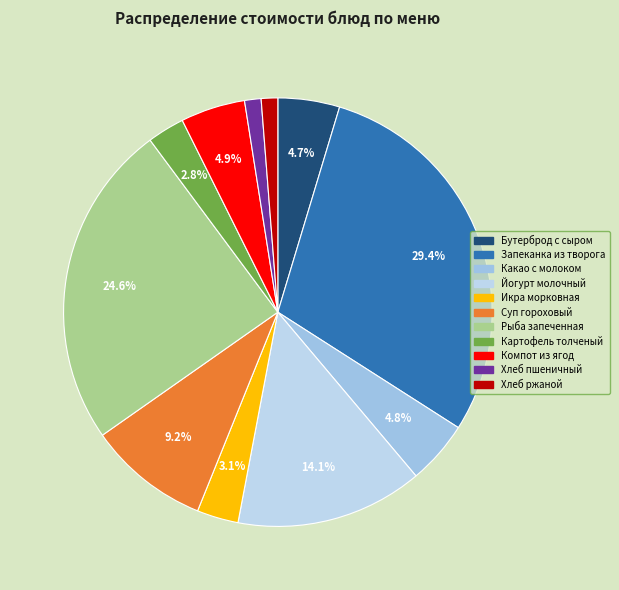

Between Суп гороховый and Бутерброд с сыром, which is larger?

Суп гороховый